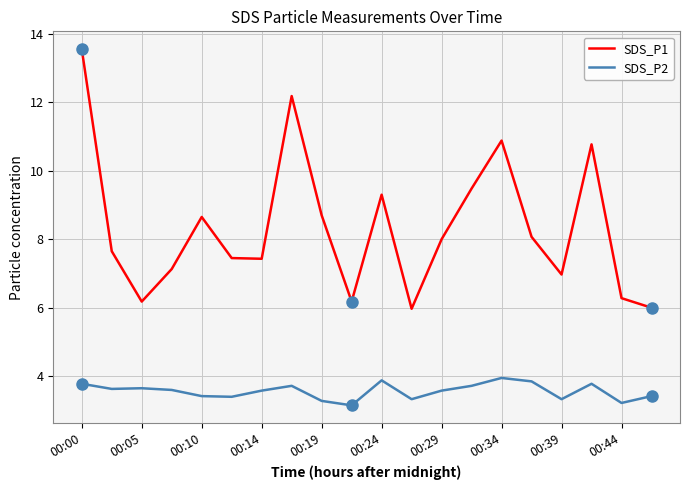

What is the maximum value shown in the chart?

13.6